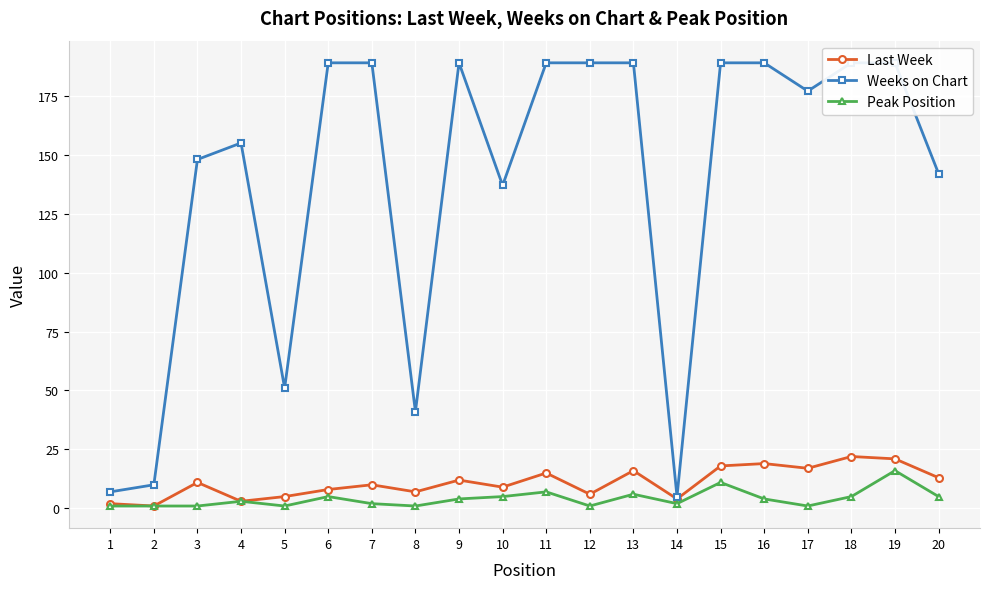

What is the approximate value of Last Week at 16, to the nearest 10?

20